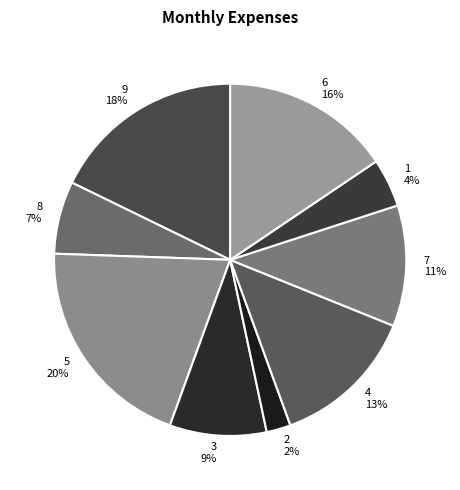

Approximately how many times larger is the value at 8 compared to 9?

0.4